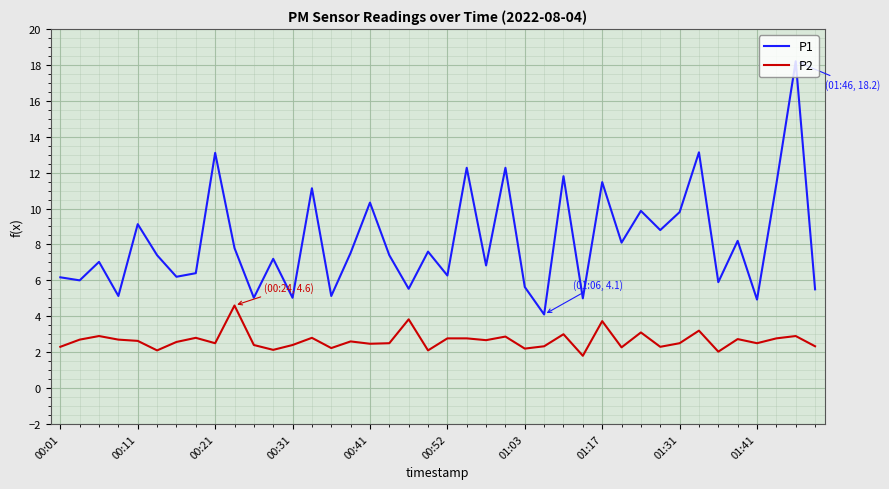

List the series in order of their peak value, highest first.

P1, P2